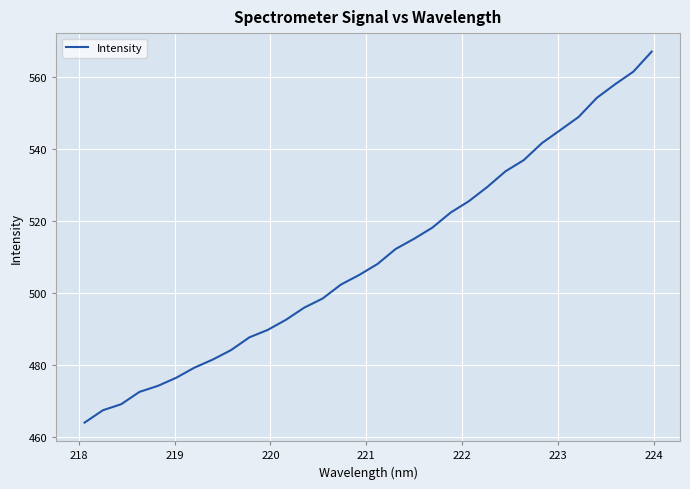

What is the difference between the maximum and minimum values?

102.9